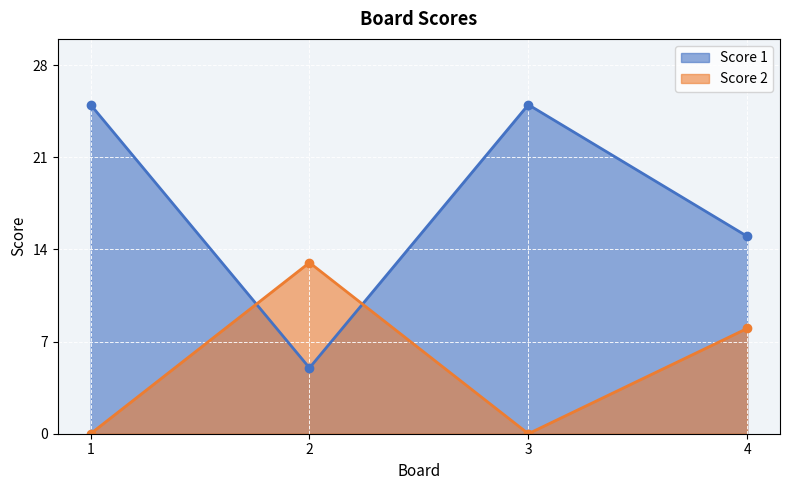

What value does the Score 1 series have at 3, to the nearest 10?

20